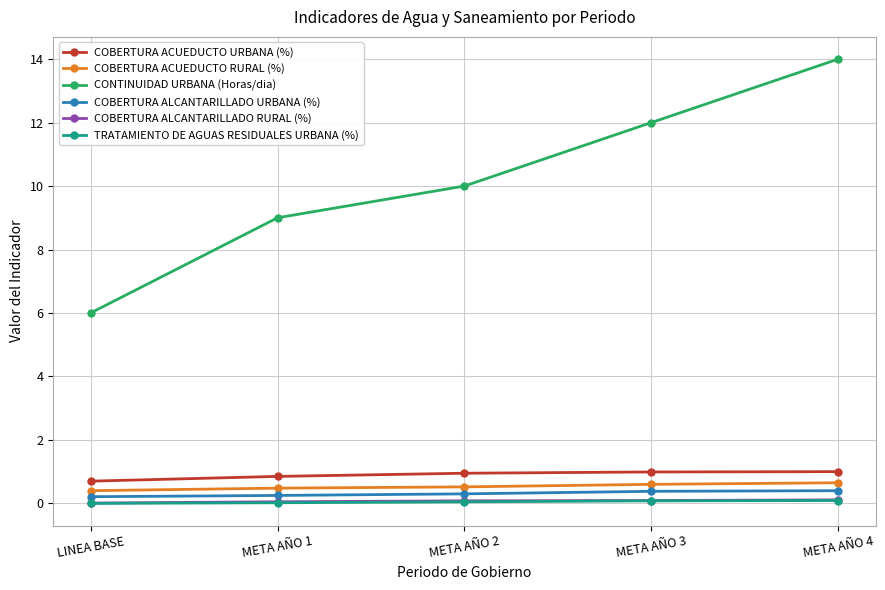

True or false: COBERTURA ALCANTARILLADO RURAL (%) has more than 2 points higher than both neighbors.

False